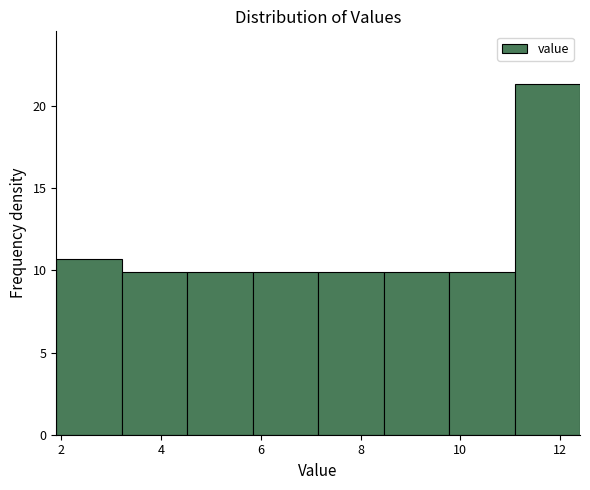

Reading left to right, list every bar in this chart as the range it spans on the x-axis followed by its height. Neither the bar edges nor the heights are printed on the chart, so give them approximately, as read against the axes.

2.0 to 3.2: 10.5
3.2 to 4.6: 10.0
4.6 to 5.8: 10.0
5.8 to 7.2: 10.0
7.2 to 8.4: 10.0
8.4 to 9.8: 10.0
9.8 to 11.0: 10.0
11.0 to 12.4: 21.5